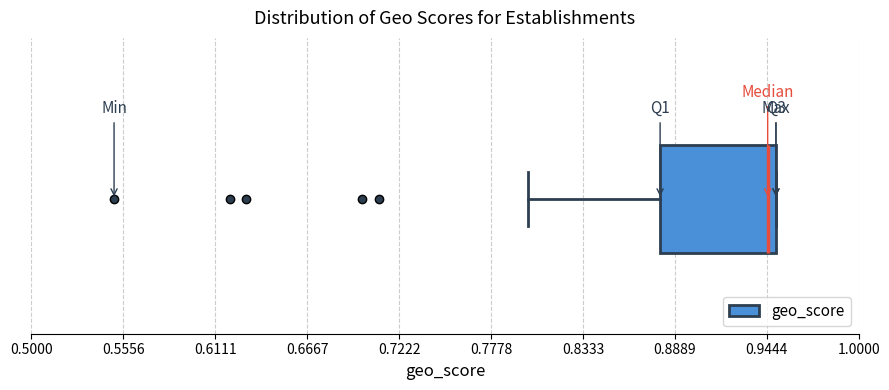

Where does the left whisker of the box end on the x-axis? The values are not printed on the chart, so give them approximately, as read against the axis.

0.80